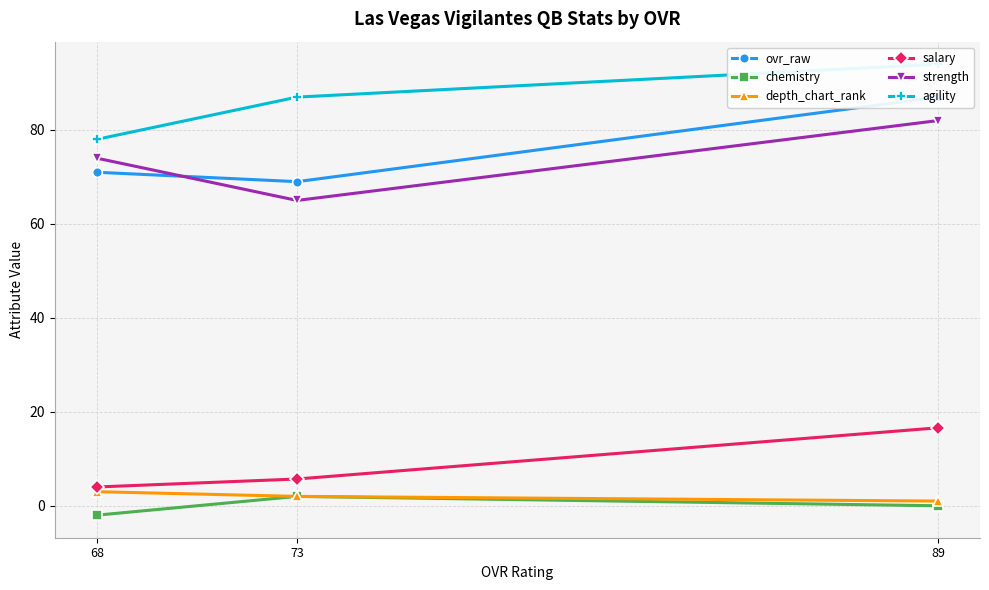

At 68, list the series in order from smallest to largest.

chemistry, depth_chart_rank, salary, ovr_raw, strength, agility